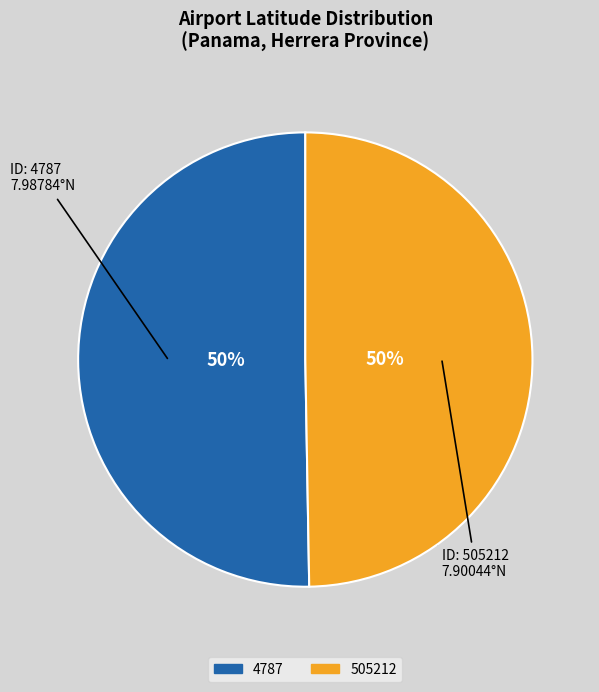

The 4787 slice represents 50% of the pie. True or false?

True